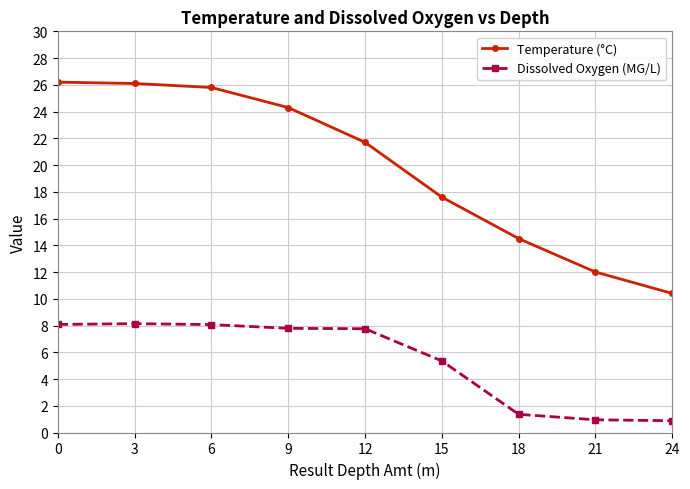

What is the difference between the highest and lowest values at 12?

13.9